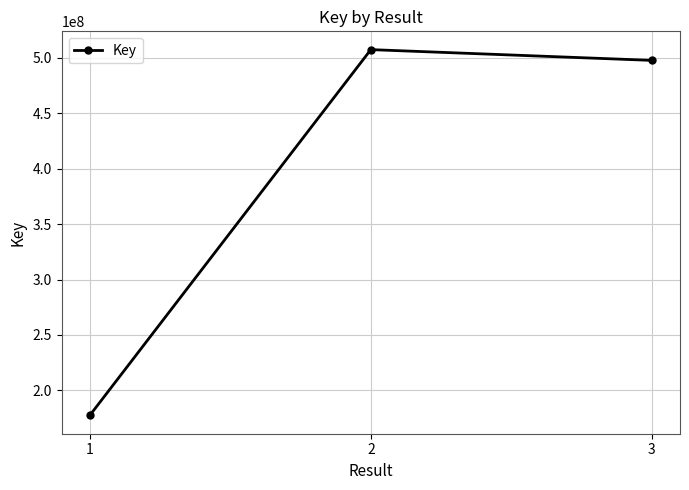

Approximately how many times larger is the value at 1 compared to 3?

0.4